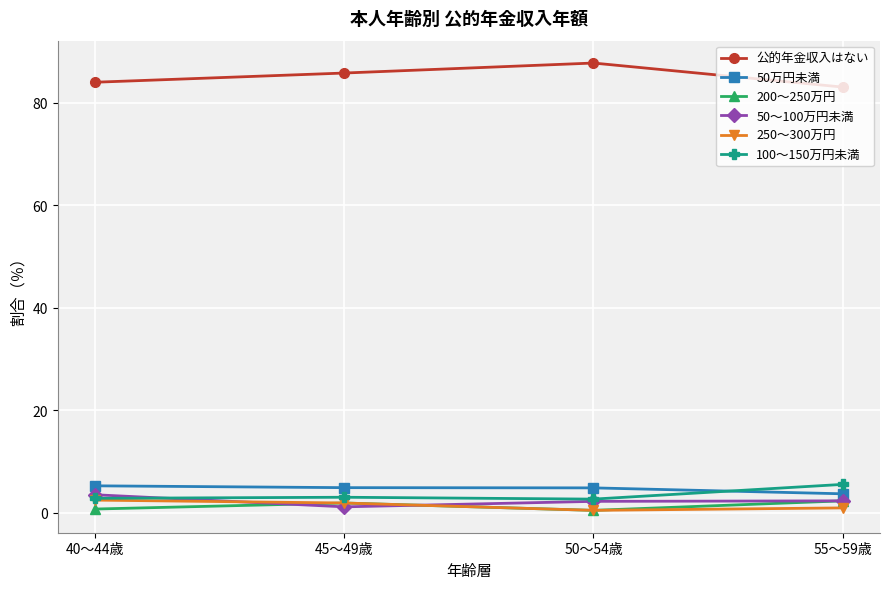

What position from the left is 40～44歳?

1